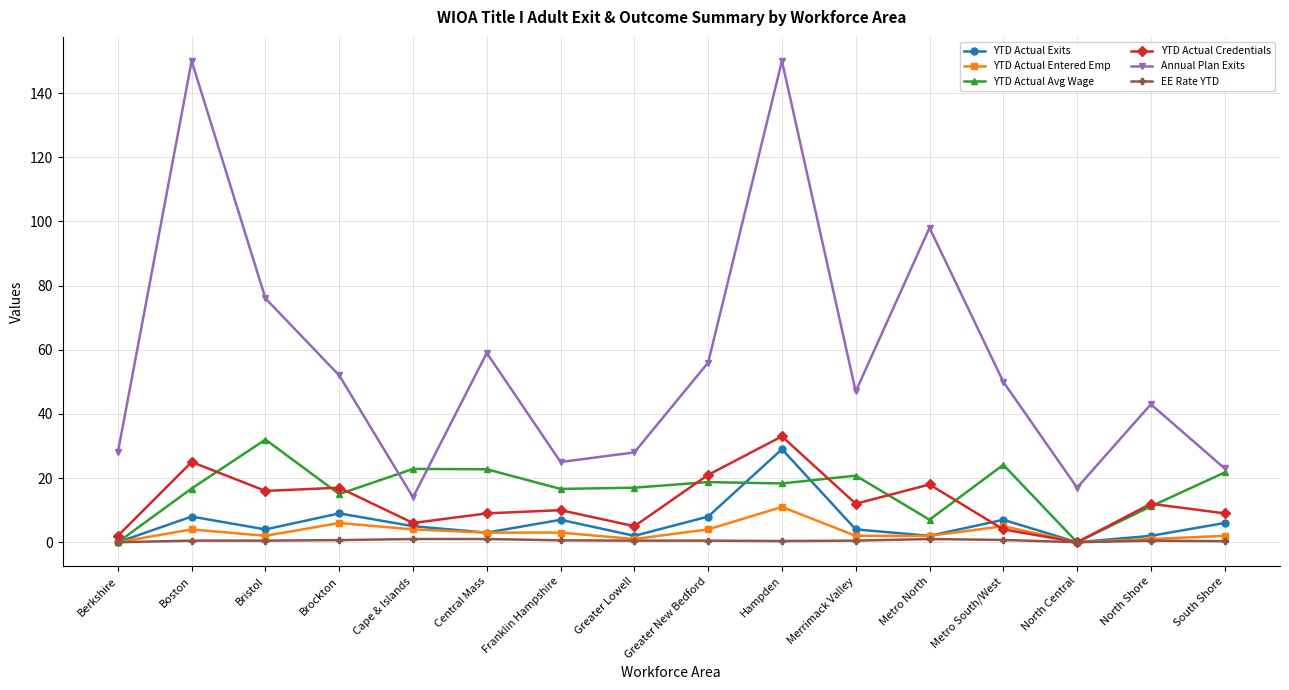

True or false: YTD Actual Avg Wage and YTD Actual Credentials cross at least once.

True